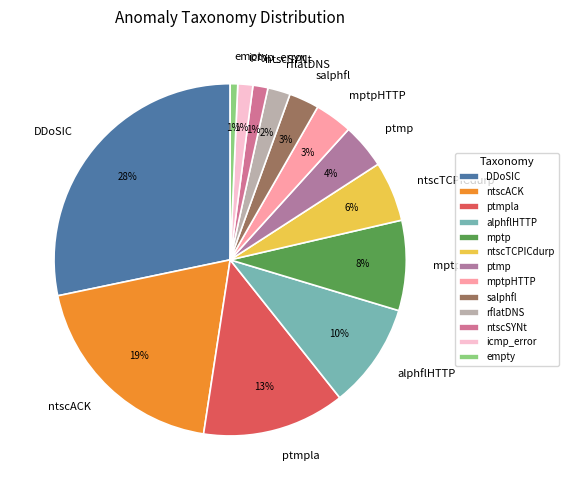

Between mptpHTTP and ptmp, which is larger?

ptmp